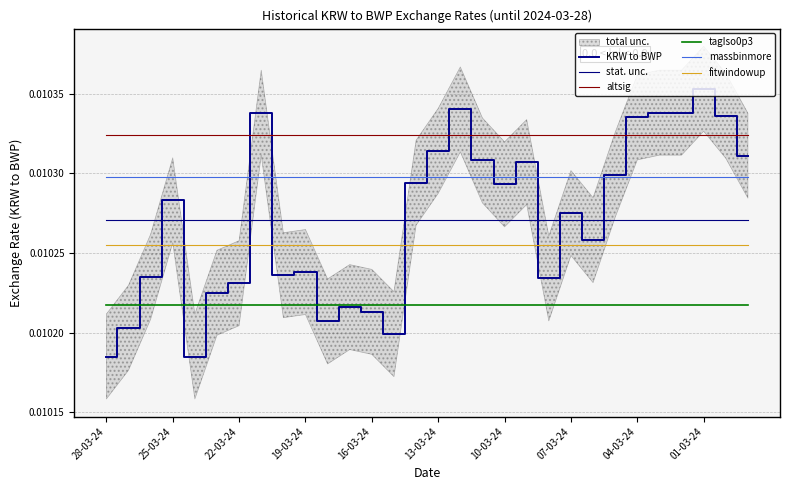

What is the sum of all fitwindowup values?

0.3